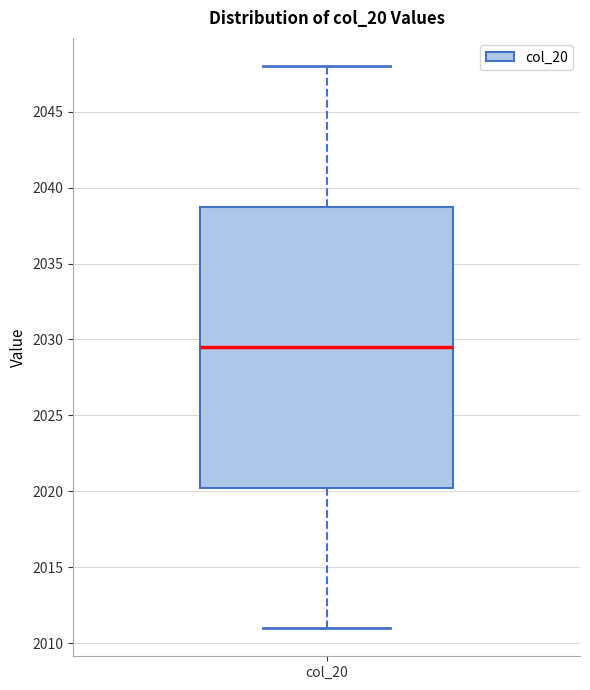

Read this box plot against the y-axis: the position of the median line, the range covered by the box, and the ends of both whiskers. The values are not printed on the chart, so give them approximately, as read against the axis.

median 2029.5, box 2020.5 to 2039.0, whiskers 2011.0 to 2048.0